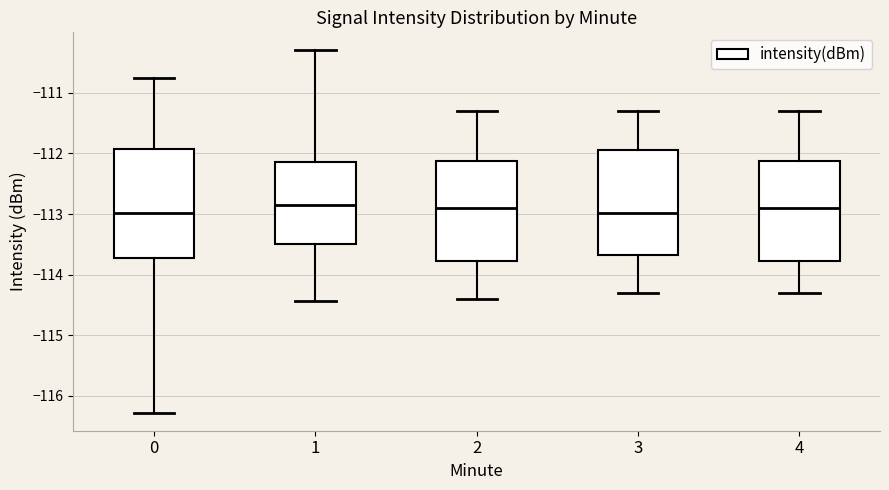

Reading left to right, read every box against the y-axis: the position of its median line, the range the box covers, and the ends of its whiskers. The values are not printed on the chart, so give them approximately, as read against the axis.

0: median -113.0, box -113.7 to -111.9, whiskers -116.3 to -110.8
1: median -112.8, box -113.5 to -112.1, whiskers -114.4 to -110.3
2: median -112.9, box -113.8 to -112.1, whiskers -114.4 to -111.3
3: median -113.0, box -113.7 to -111.9, whiskers -114.3 to -111.3
4: median -112.9, box -113.8 to -112.1, whiskers -114.3 to -111.3